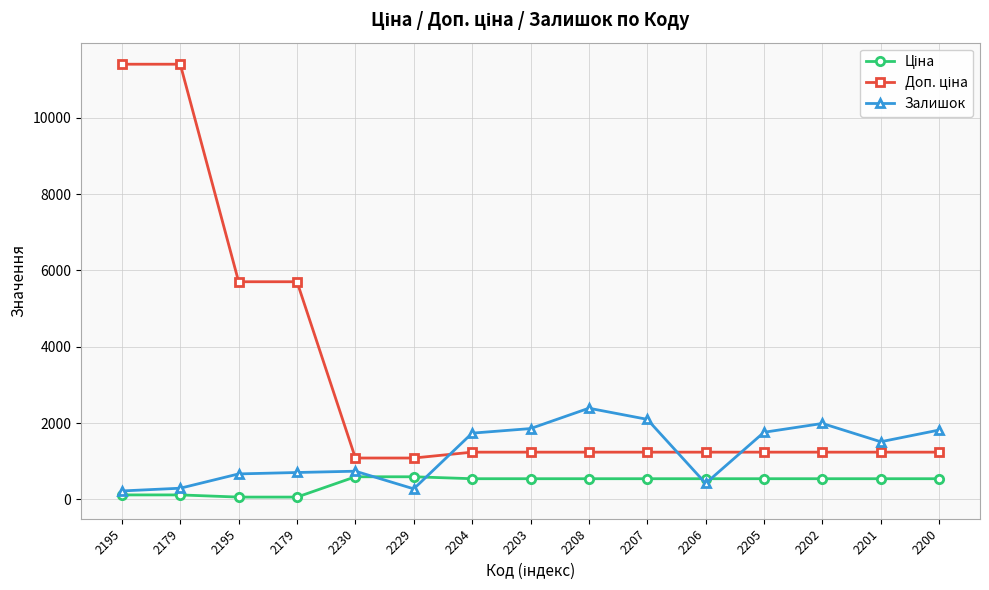

At which category does the chart reach its peak across all series?

2195